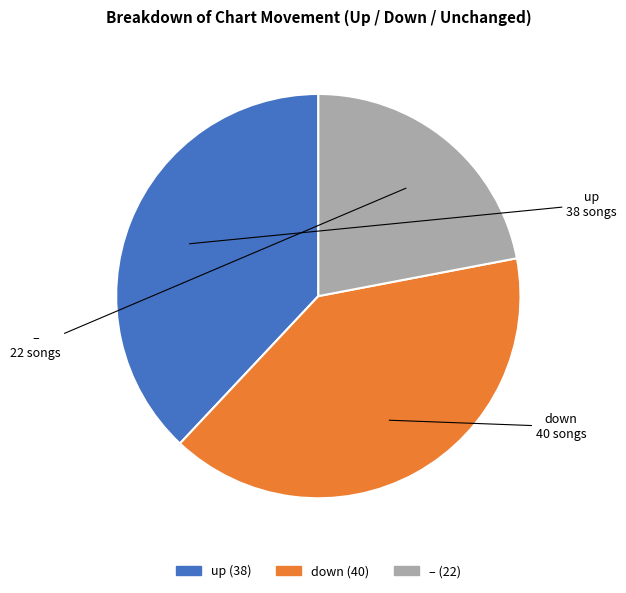

Is there a majority slice in this chart?

No